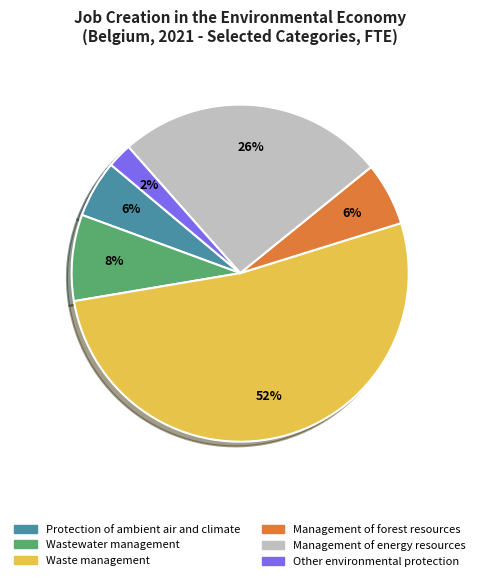

The Wastewater management slice represents 1% of the pie. True or false?

False